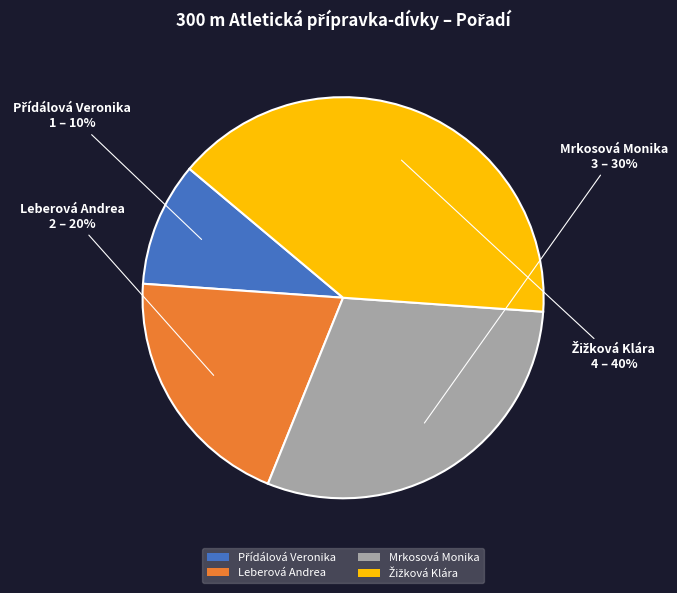

What percentage is the Leberová Andrea slice, to the nearest percent?

20%